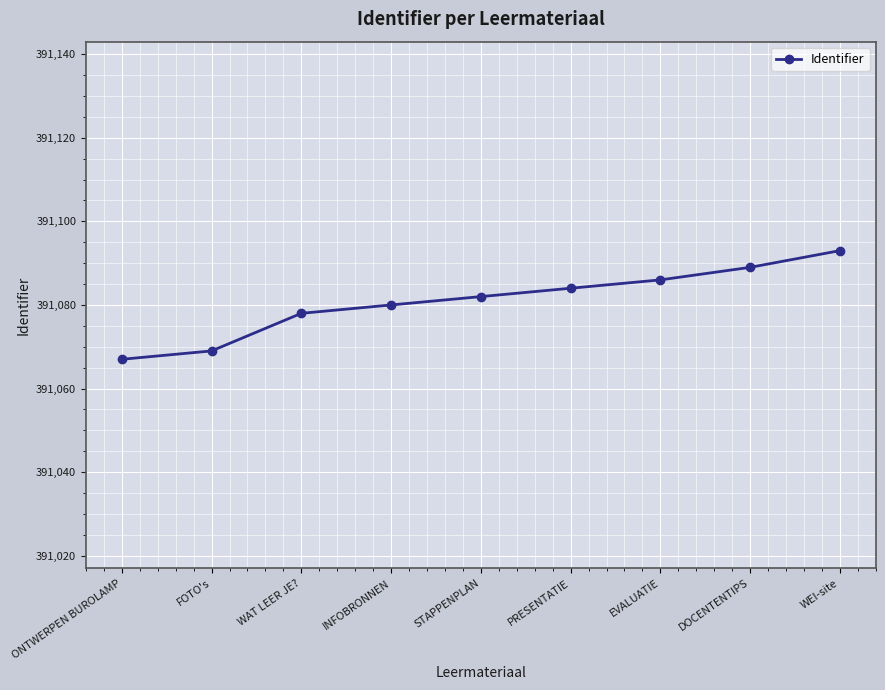

What is the difference between the second highest and minimum values?

22